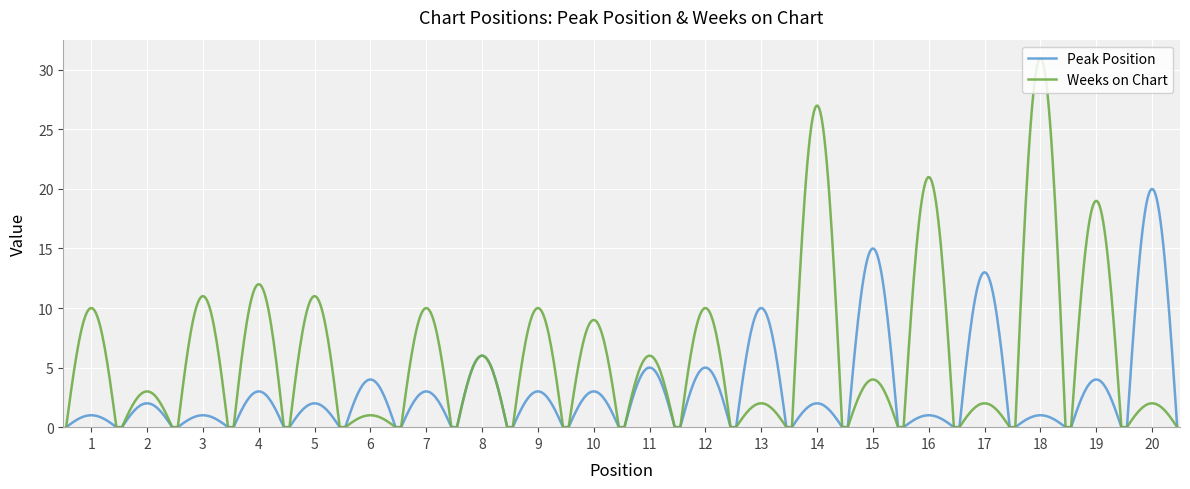

Rank the series by their average value, from lowest to highest.

Peak Position, Weeks on Chart